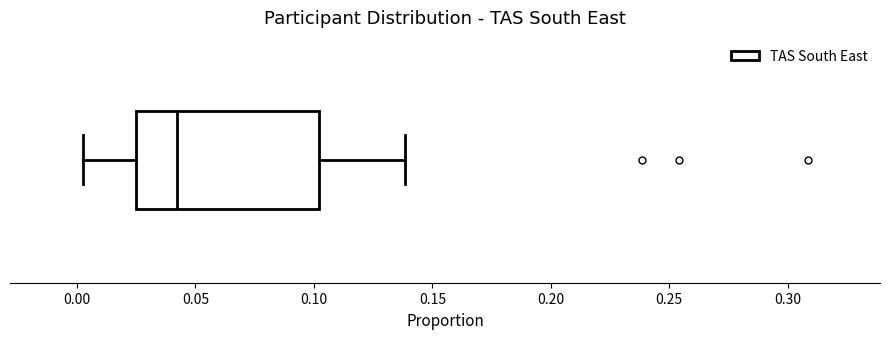

Read this box plot against the x-axis: the position of the median line, the range covered by the box, and the ends of both whiskers. The values are not printed on the chart, so give them approximately, as read against the axis.

median 0.040, box 0.025 to 0.100, whiskers 0.000 to 0.140